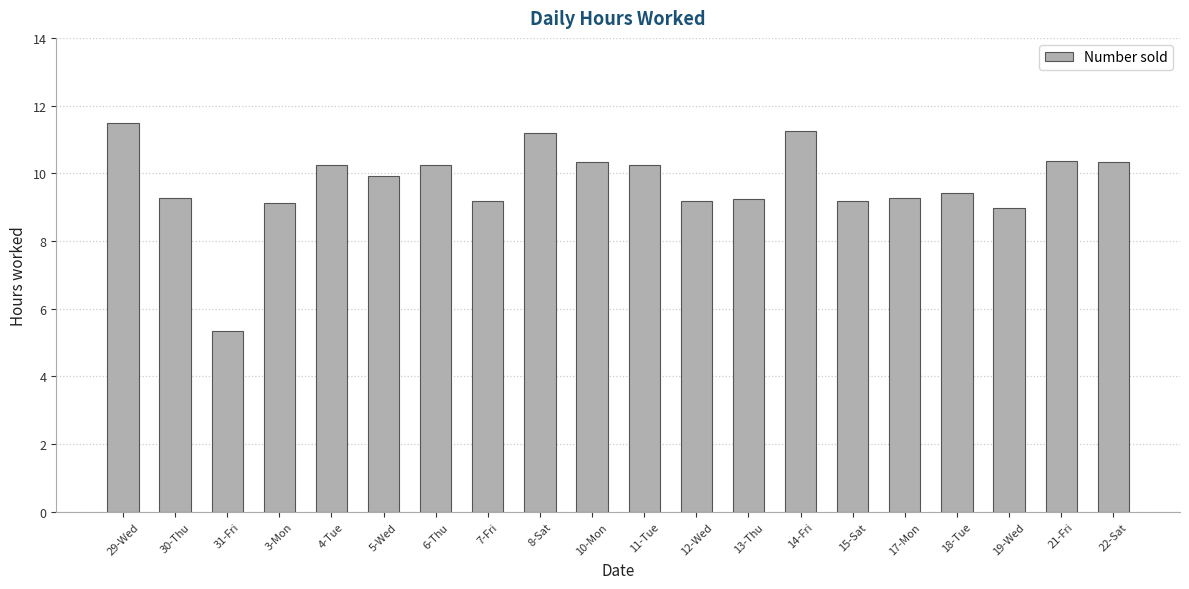

The chart shows a value of 10.4 at 21-Fri. True or false?

True